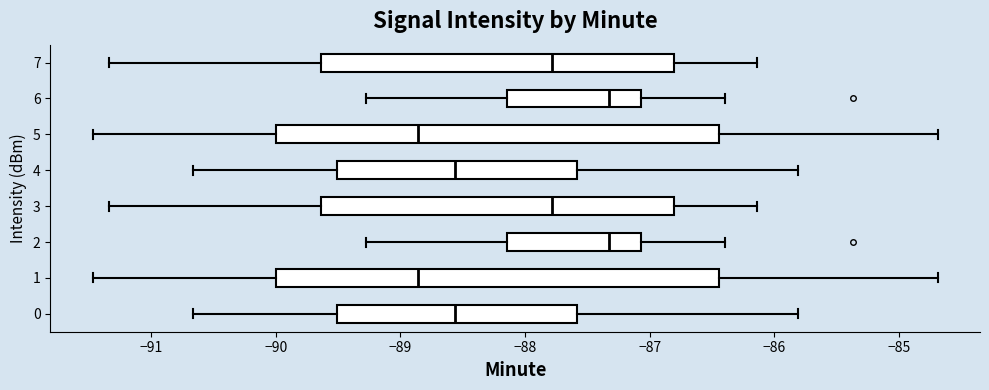

Reading bottom to top, read every box against the x-axis: the position of its median line, the range the box covers, and the ends of its whiskers. The values are not printed on the chart, so give them approximately, as read against the axis.

0: median -88.6, box -89.5 to -87.6, whiskers -90.7 to -85.8
1: median -88.9, box -90.0 to -86.4, whiskers -91.5 to -84.7
2: median -87.3, box -88.1 to -87.1, whiskers -89.3 to -86.4
3: median -87.8, box -89.6 to -86.8, whiskers -91.3 to -86.1
4: median -88.6, box -89.5 to -87.6, whiskers -90.7 to -85.8
5: median -88.9, box -90.0 to -86.4, whiskers -91.5 to -84.7
6: median -87.3, box -88.1 to -87.1, whiskers -89.3 to -86.4
7: median -87.8, box -89.6 to -86.8, whiskers -91.3 to -86.1